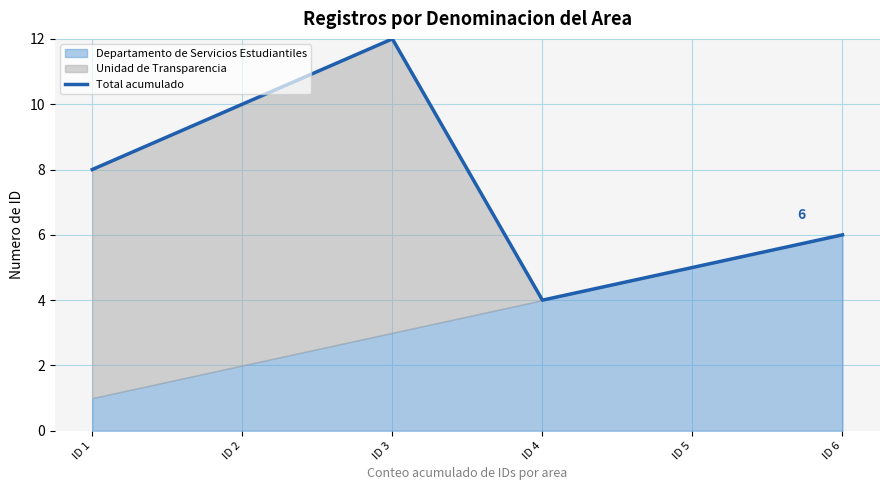

What is the value of the 2nd point from the left?

10